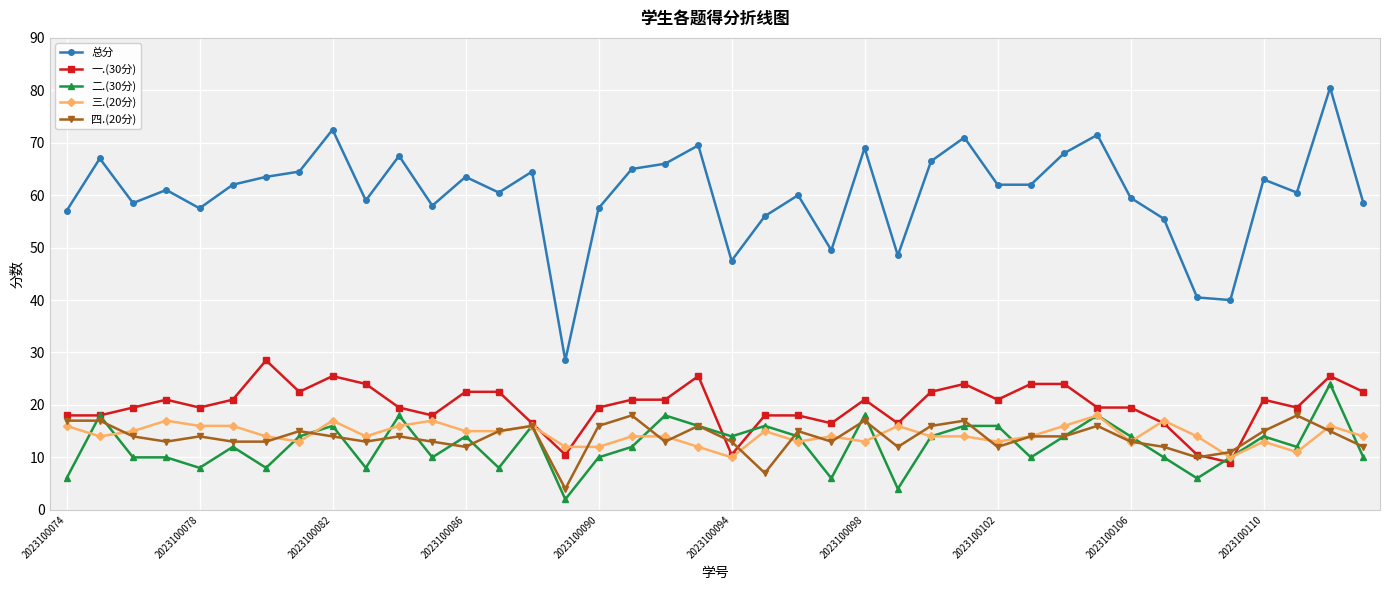

What is the value of the 三.(20分) point at the 16th from the left?

12.0